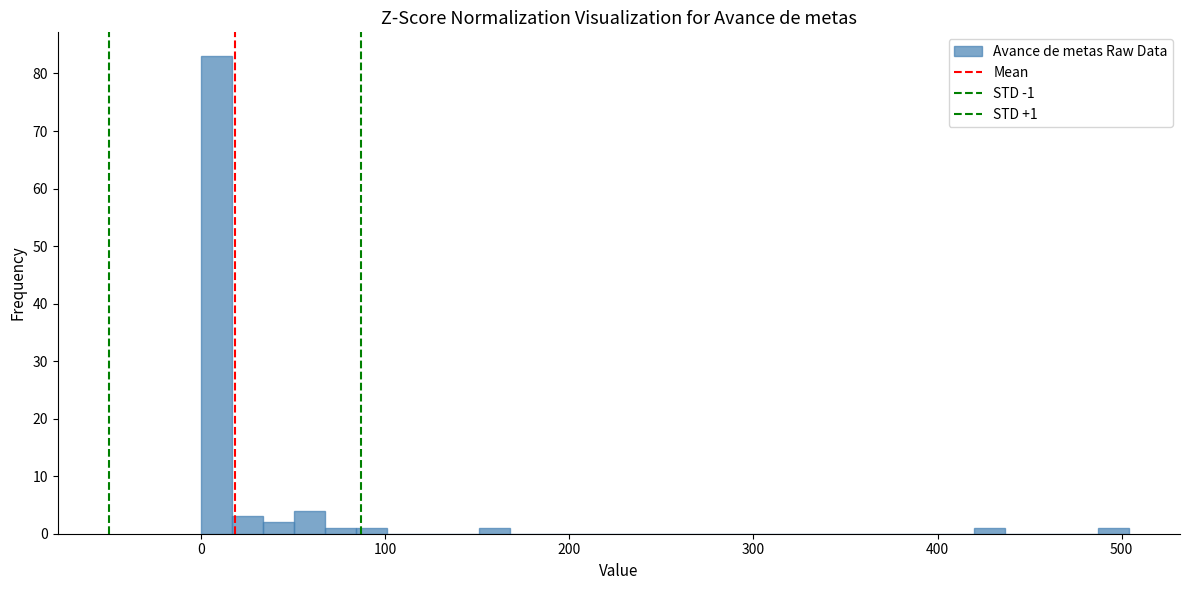

Read against the x-axis, roughly where is the centre of the tallest bar?

10